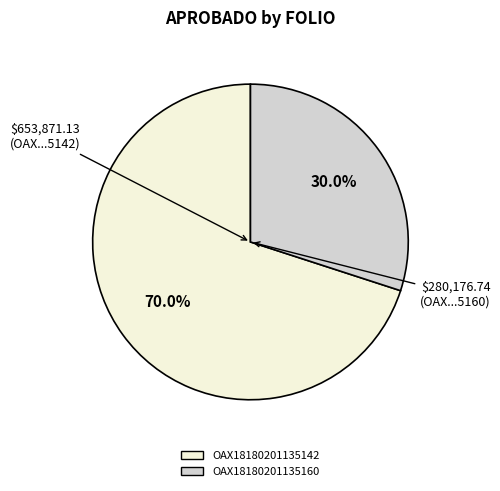

To the nearest percent, what is the difference between the OAX18180201135142 and OAX18180201135160 slice percentages?

40%